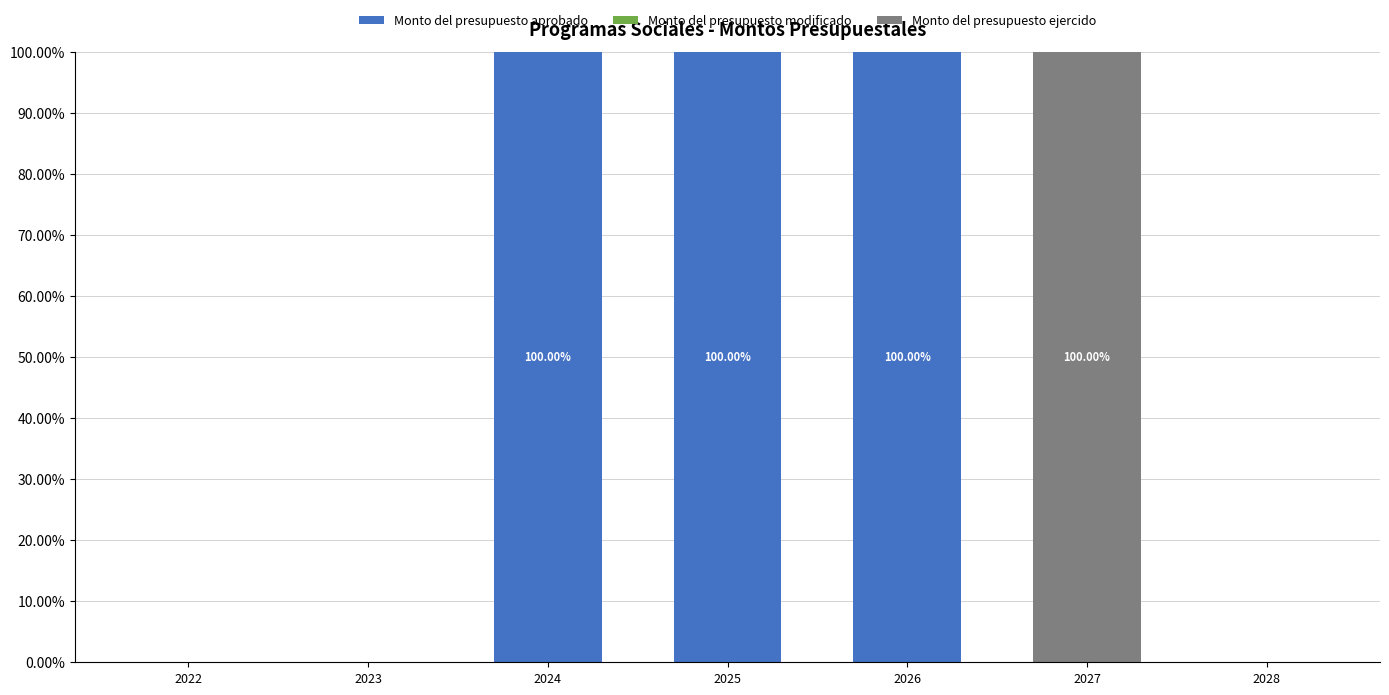

What is the sum of all Monto del presupuesto aprobado values?

300